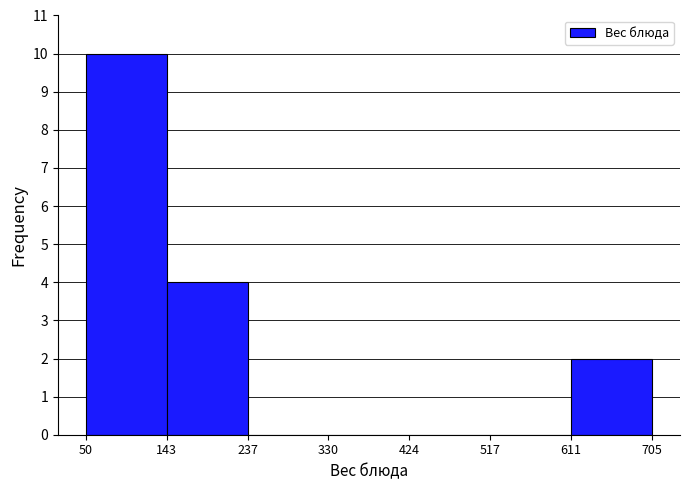

Reading left to right, list every bar in this chart as the range it spans on the x-axis followed by its height. The values are not printed on the chart, so give them approximately, as read against the axis.

50 to 143: 10
143 to 237: 4
237 to 330: 0
330 to 424: 0
424 to 517: 0
517 to 611: 0
611 to 705: 2